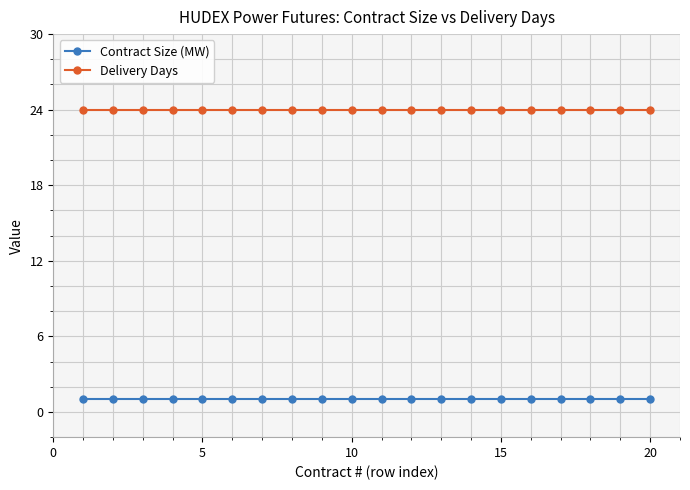

Which series has the largest total across all categories?

Delivery Days